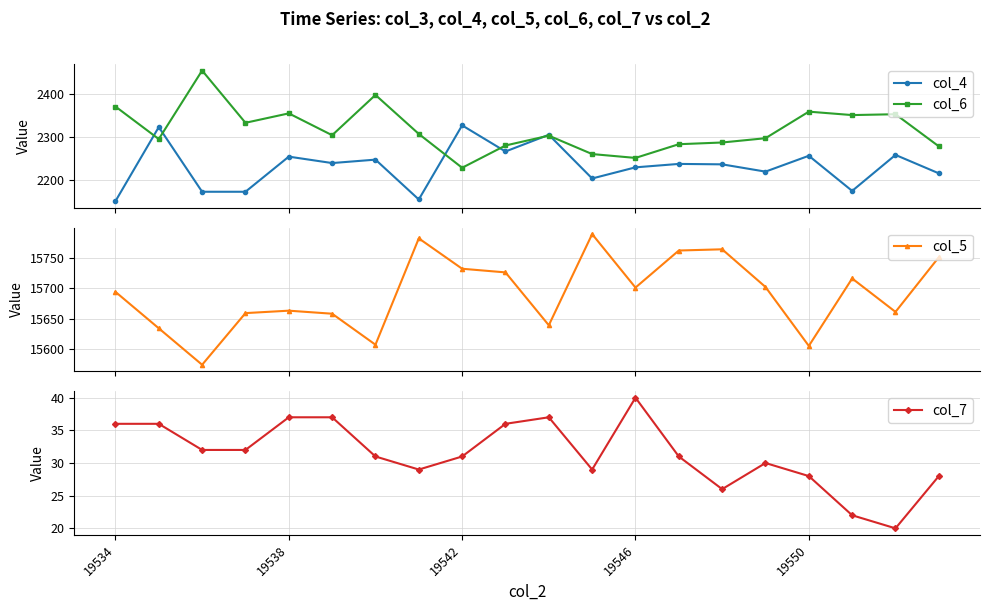

How many categories are shown in the chart?

20